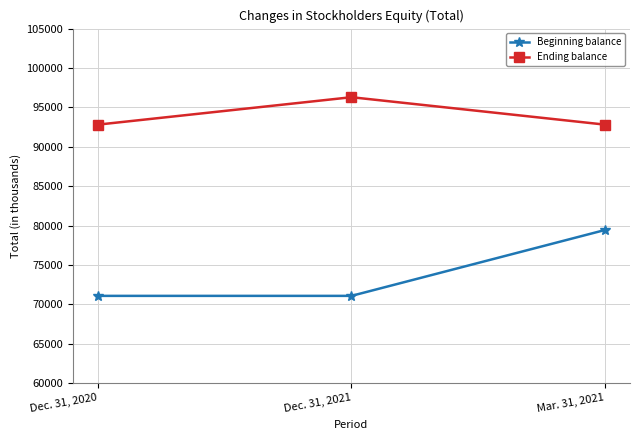

True or false: Ending balance has a value of 21330 at Dec. 31, 2021.

False